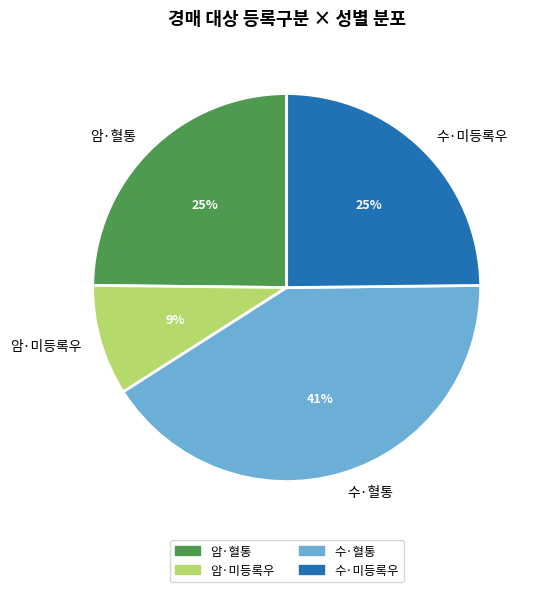

To the nearest percent, what is the difference between the largest and smallest slice percentages?

32%